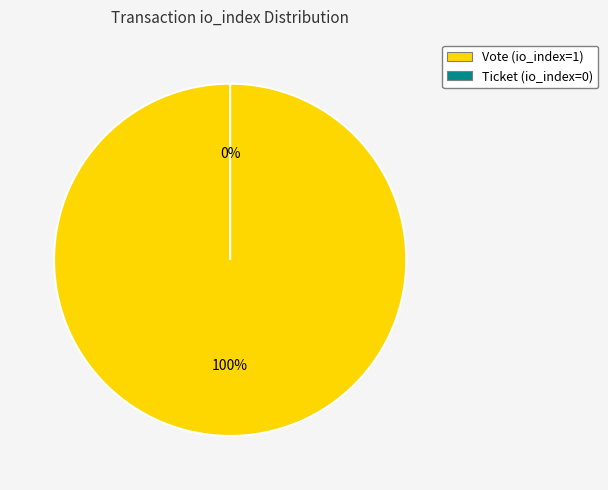

Which slice is the largest?

Vote (io_index=1)